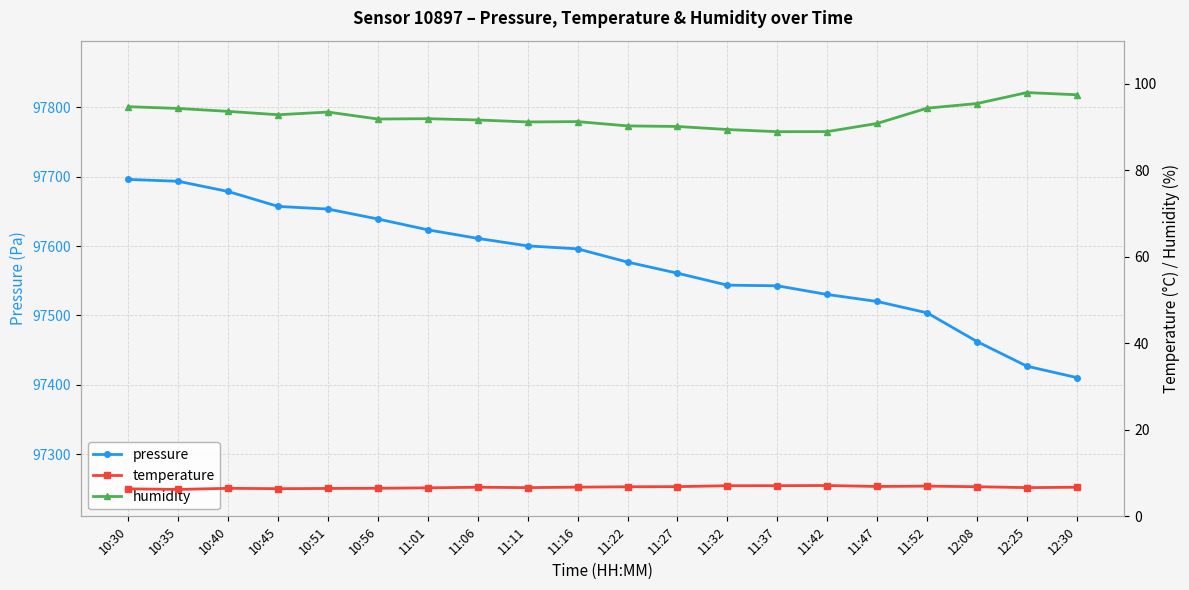

What are all the series names shown in the legend?

pressure, temperature, humidity